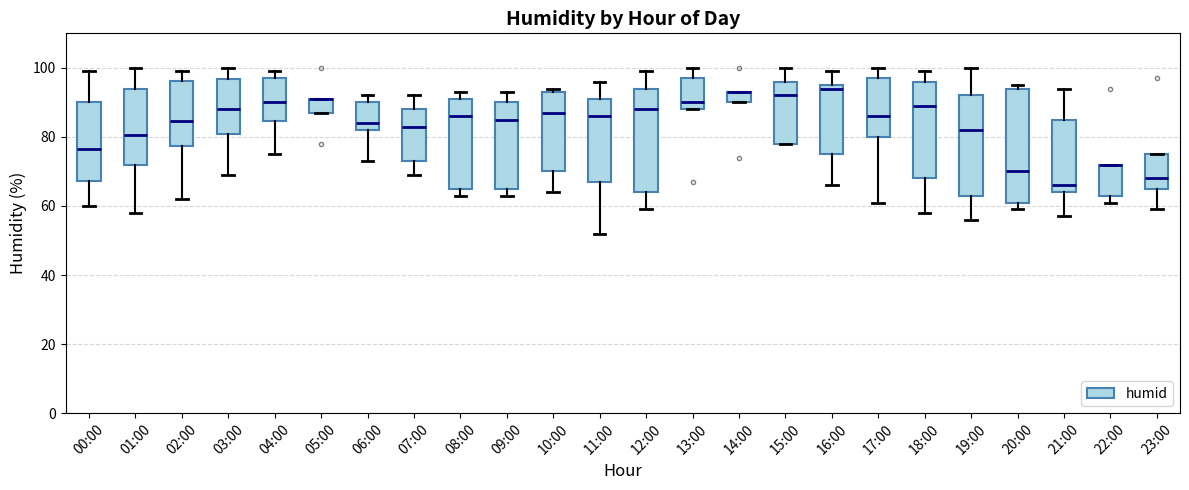

Reading left to right, read every box against the y-axis: the position of its median line, the range the box covers, and the ends of its whiskers. The values are not printed on the chart, so give them approximately, as read against the axis.

00:00: median 76, box 68 to 90, whiskers 60 to 100
01:00: median 80, box 72 to 94, whiskers 58 to 100
02:00: median 84, box 78 to 96, whiskers 62 to 100
03:00: median 88, box 80 to 96, whiskers 70 to 100
04:00: median 90, box 84 to 98, whiskers 76 to 100
05:00: median 92 (drawn on the box's upper edge), box 88 to 92, whiskers 88 to 92
06:00: median 84, box 82 to 90, whiskers 74 to 92
07:00: median 84, box 74 to 88, whiskers 70 to 92
08:00: median 86, box 66 to 92, whiskers 64 to 94
09:00: median 86, box 66 to 90, whiskers 64 to 94
10:00: median 88, box 70 to 94, whiskers 64 to 94 (just above the box's upper edge)
11:00: median 86, box 68 to 92, whiskers 52 to 96
12:00: median 88, box 64 to 94, whiskers 60 to 100
13:00: median 90, box 88 to 98, whiskers 88 to 100
14:00: median 94 (drawn on the box's upper edge), box 90 to 94, whiskers 90 to 94
15:00: median 92, box 78 to 96, whiskers 78 to 100
16:00: median 94, box 76 to 96, whiskers 66 to 100
17:00: median 86, box 80 to 98, whiskers 62 to 100
18:00: median 90, box 68 to 96, whiskers 58 to 100
19:00: median 82, box 64 to 92, whiskers 56 to 100
20:00: median 70, box 62 to 94, whiskers 60 to 96
21:00: median 66, box 64 to 86, whiskers 58 to 94
22:00: median 72 (drawn on the box's upper edge), box 64 to 72, whiskers 62 to 72
23:00: median 68, box 66 to 76, whiskers 60 to 76